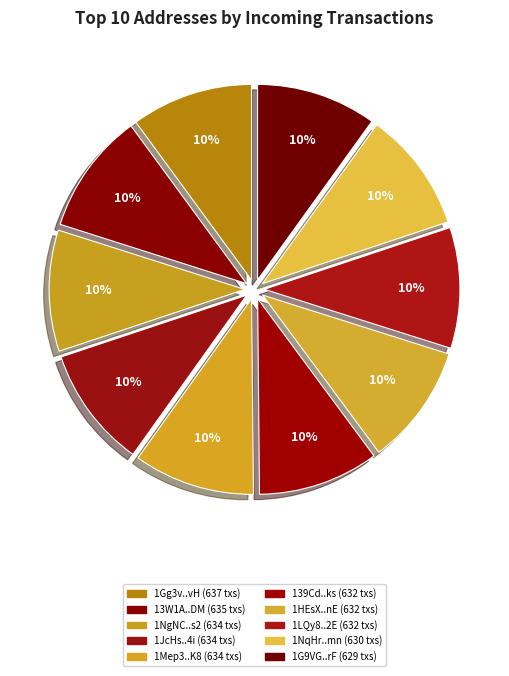

Is there a majority slice in this chart?

No